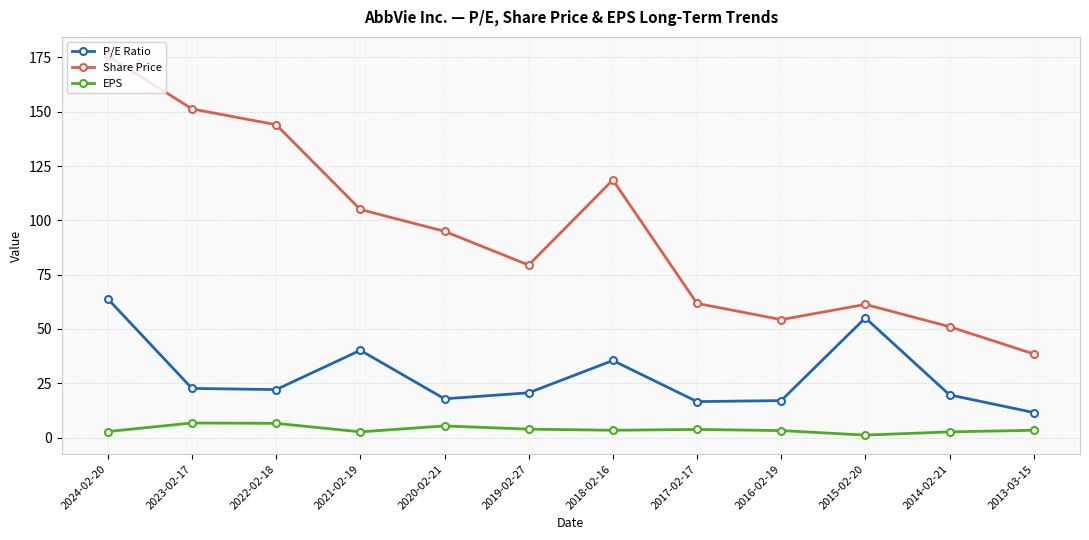

List the series in order of their overall mean, highest first.

Share Price, P/E Ratio, EPS